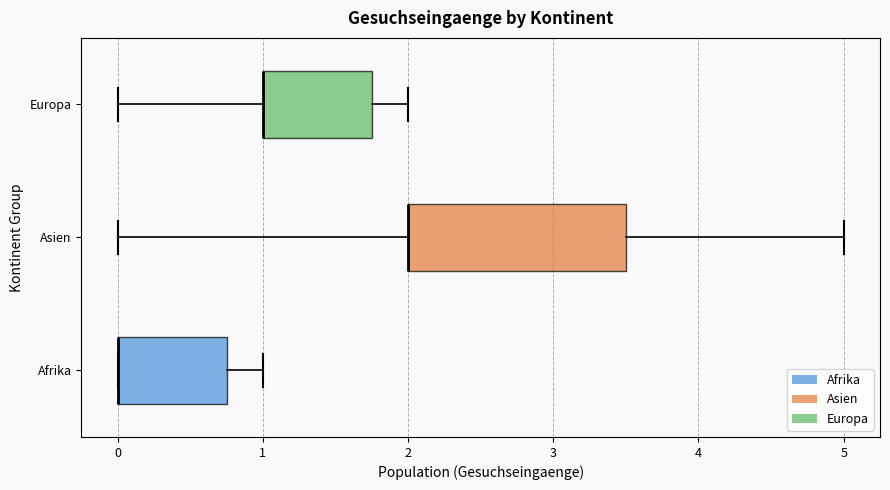

Where is the left edge of the box for Asien on the x-axis? The values are not printed on the chart, so give them approximately, as read against the axis.

2.0